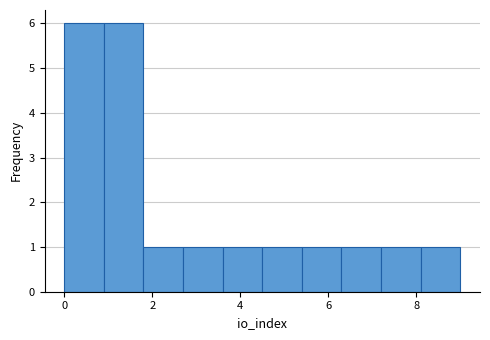

Reading left to right, list every bar in this chart as the range it spans on the x-axis followed by its height. Neither the bar edges nor the heights are printed on the chart, so give them approximately, as read against the axes.

0.0 to 0.9: 6
0.9 to 1.8: 6
1.8 to 2.7: 1
2.7 to 3.6: 1
3.6 to 4.5: 1
4.5 to 5.4: 1
5.4 to 6.3: 1
6.3 to 7.2: 1
7.2 to 8.1: 1
8.1 to 9.0: 1